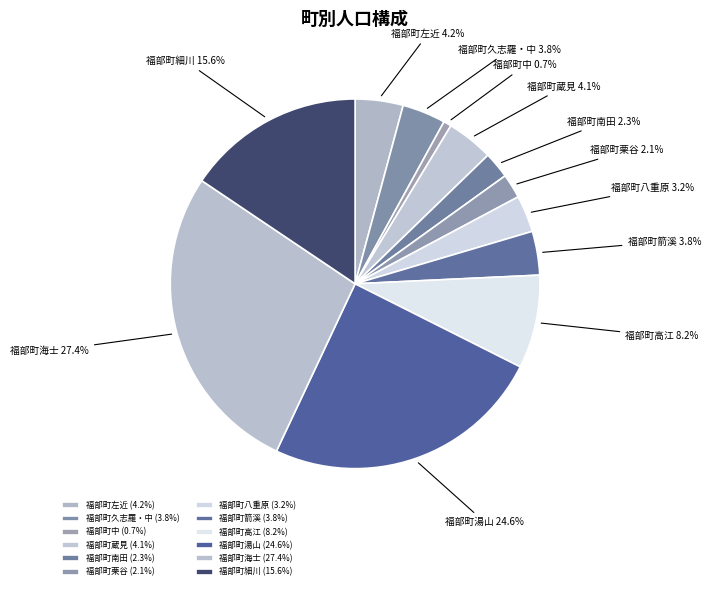

What percentage is the 福部町箭溪 slice, to the nearest percent?

4%